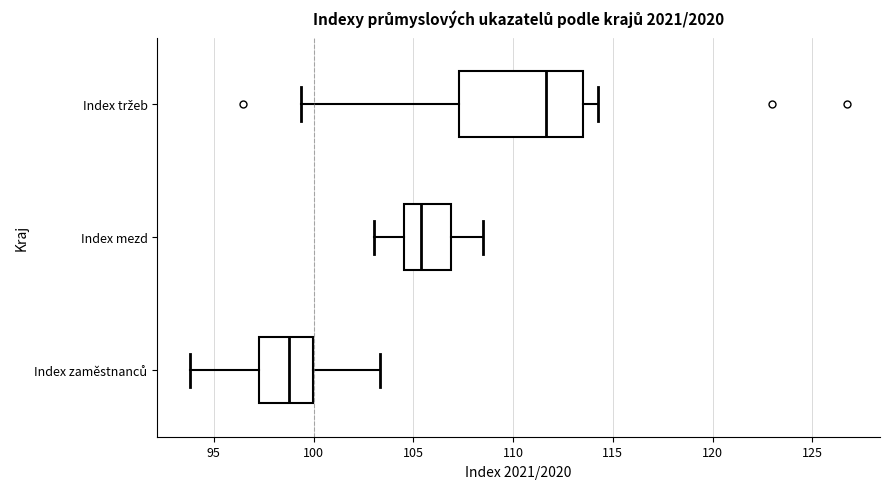

Reading bottom to top, transcribe this box plot: for each box, give where its median line is, the range the box spans, and where its two whiskers end, as read against the x-axis. The values are not printed on the chart, so give them approximately, as read against the axis.

Index zaměstnanců: median 99.0, box 97.5 to 100.0, whiskers 94.0 to 103.5
Index mezd: median 105.5, box 104.5 to 107.0, whiskers 103.0 to 108.5
Index tržeb: median 111.5, box 107.5 to 113.5, whiskers 99.5 to 114.5